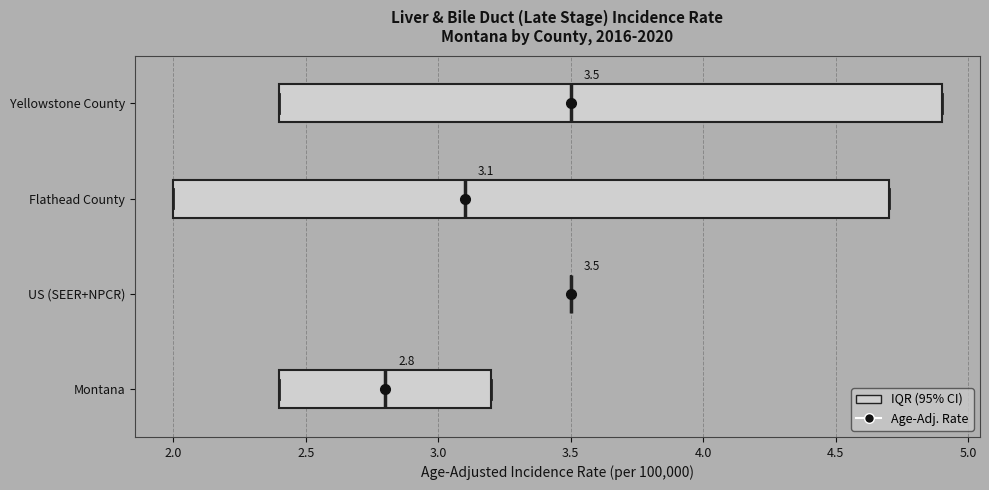

Comparing the boxes themselves (not the whiskers), which one is the widest?

Flathead County